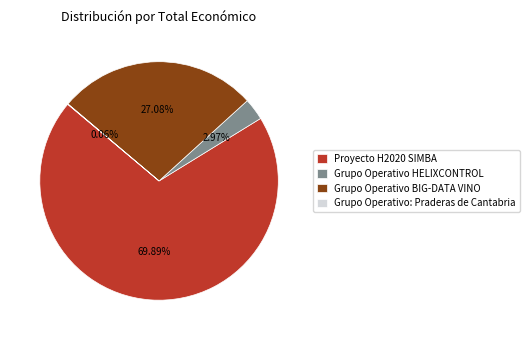

To the nearest percent, what is the combined percentage of Grupo Operativo BIG-DATA VINO and Grupo Operativo HELIXCONTROL?

30%